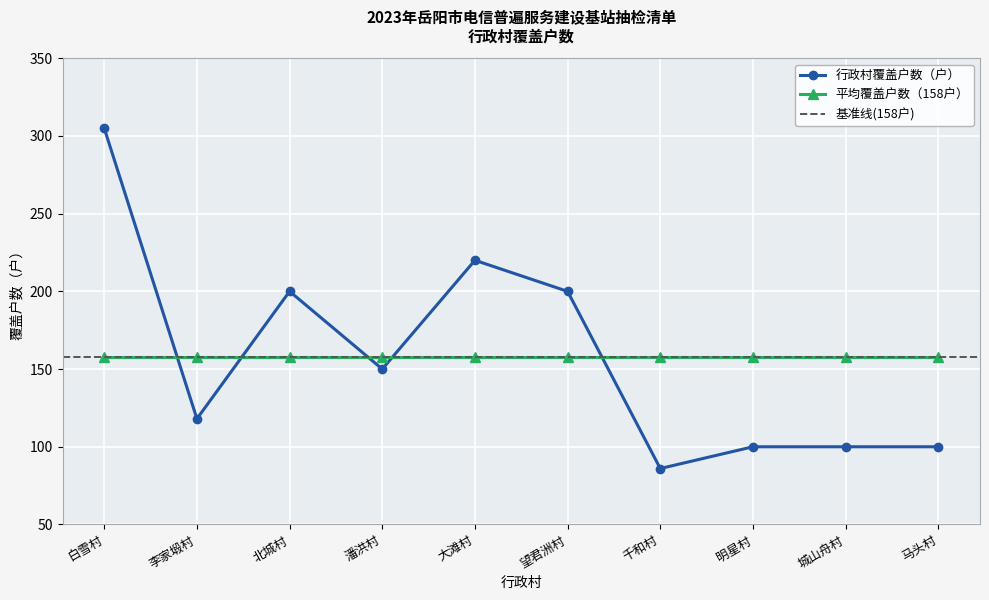

At which category does the data reach its first local valley?

李家塅村